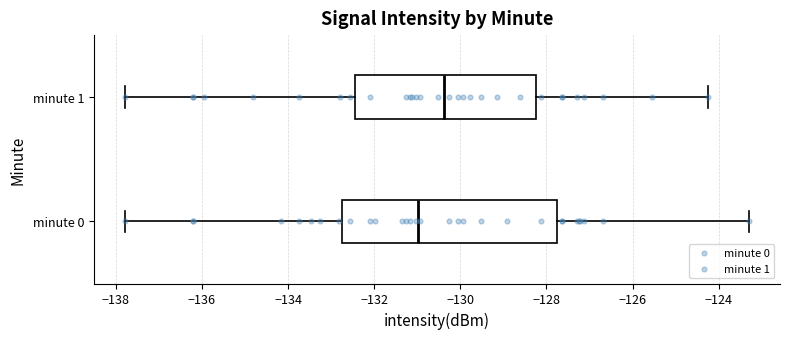

Where is the right edge of the box for minute 0 on the x-axis? The values are not printed on the chart, so give them approximately, as read against the axis.

-127.8